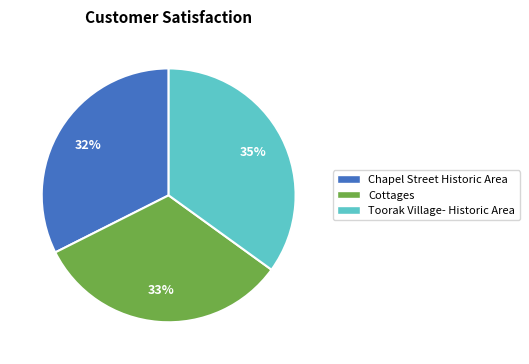

Is it true that Cottages is 33% of the pie?

True